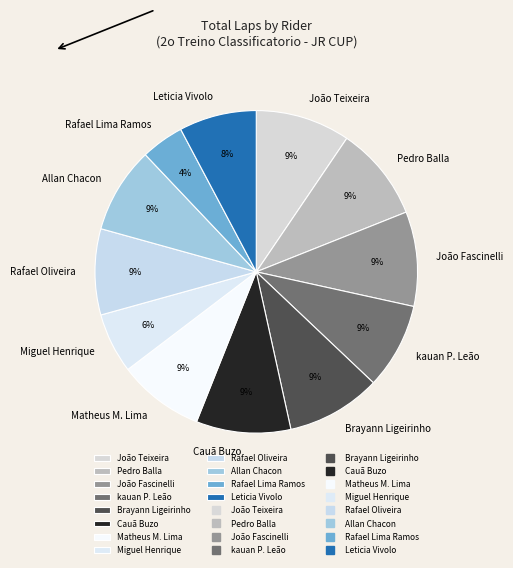

Which category has the smallest portion of the pie?

Rafael Lima Ramos